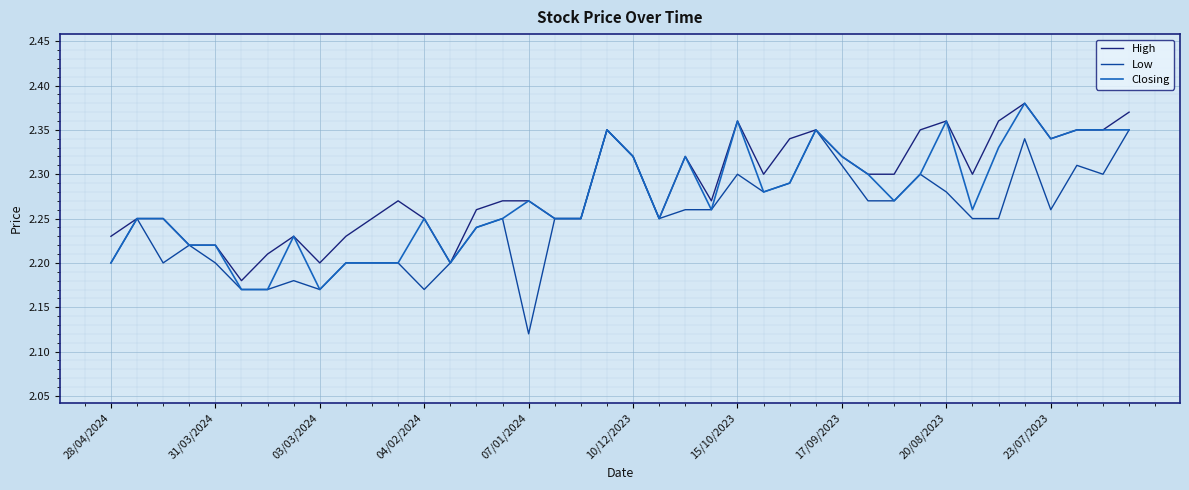

List the series in order of their overall mean, highest first.

High, Closing, Low